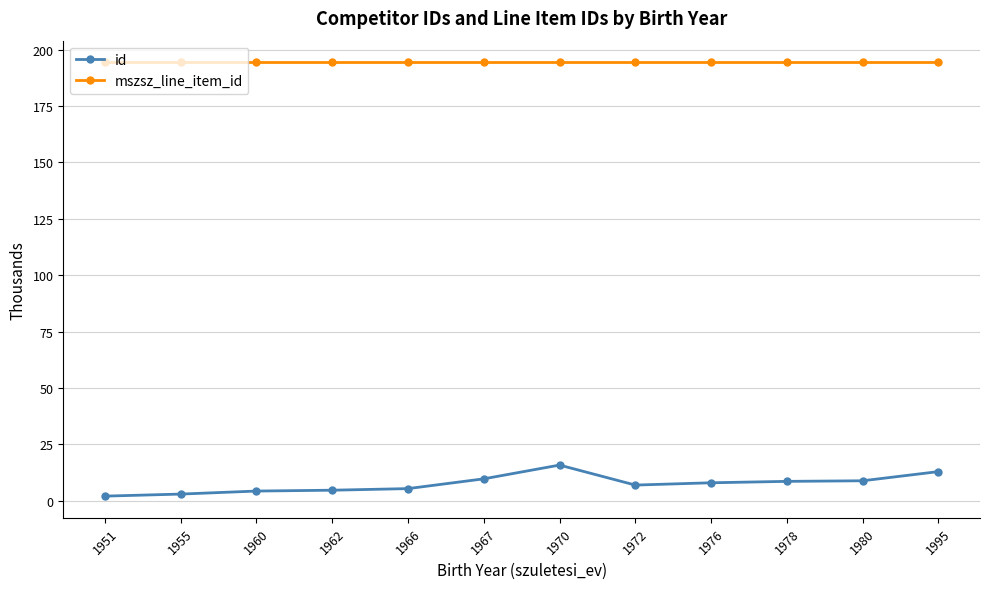

What is the value of the id point at the 3rd from the left?

4.2